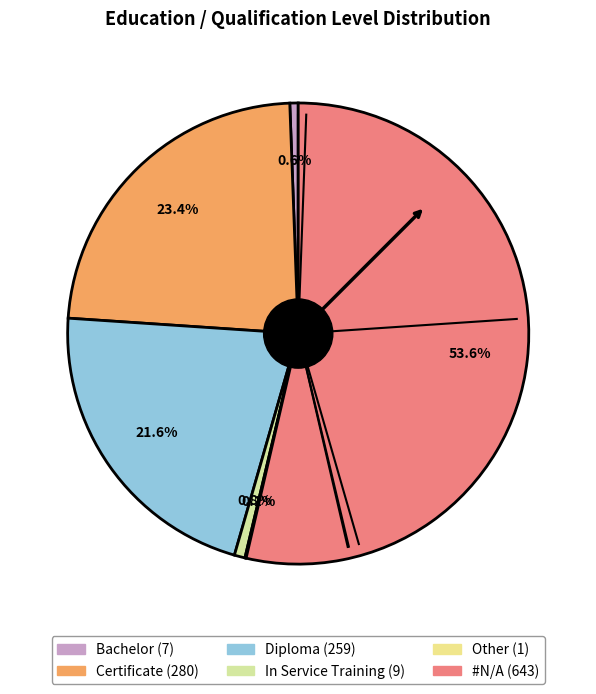

Which slice represents more than half of the pie?

#N/A